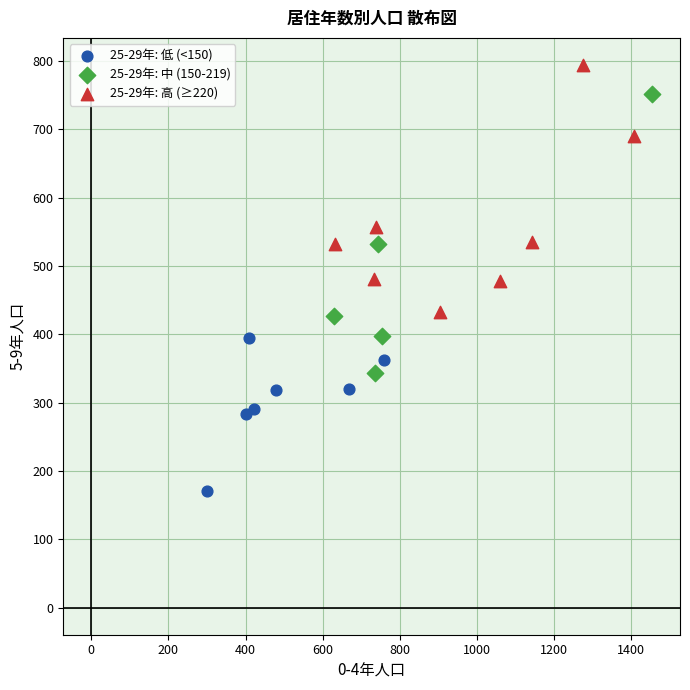

Which series reaches the minimum Y coordinate?

25-29年: 低 (<150)